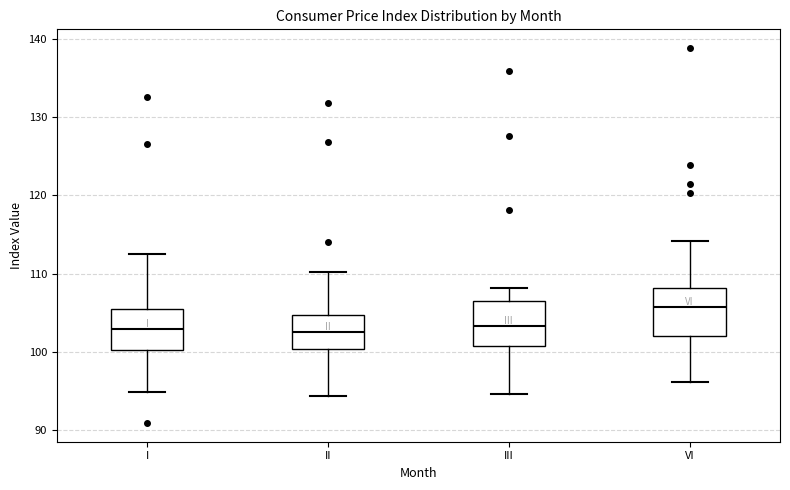

Reading left to right, transcribe this box plot: for each box, give where its median line is, the range the box spans, and where its two whiskers end, as read against the y-axis. The values are not printed on the chart, so give them approximately, as read against the axis.

I: median 103, box 100 to 105, whiskers 95 to 113
II: median 103, box 100 to 105, whiskers 94 to 110
III: median 103, box 101 to 107, whiskers 95 to 108
VI: median 106, box 102 to 108, whiskers 96 to 114